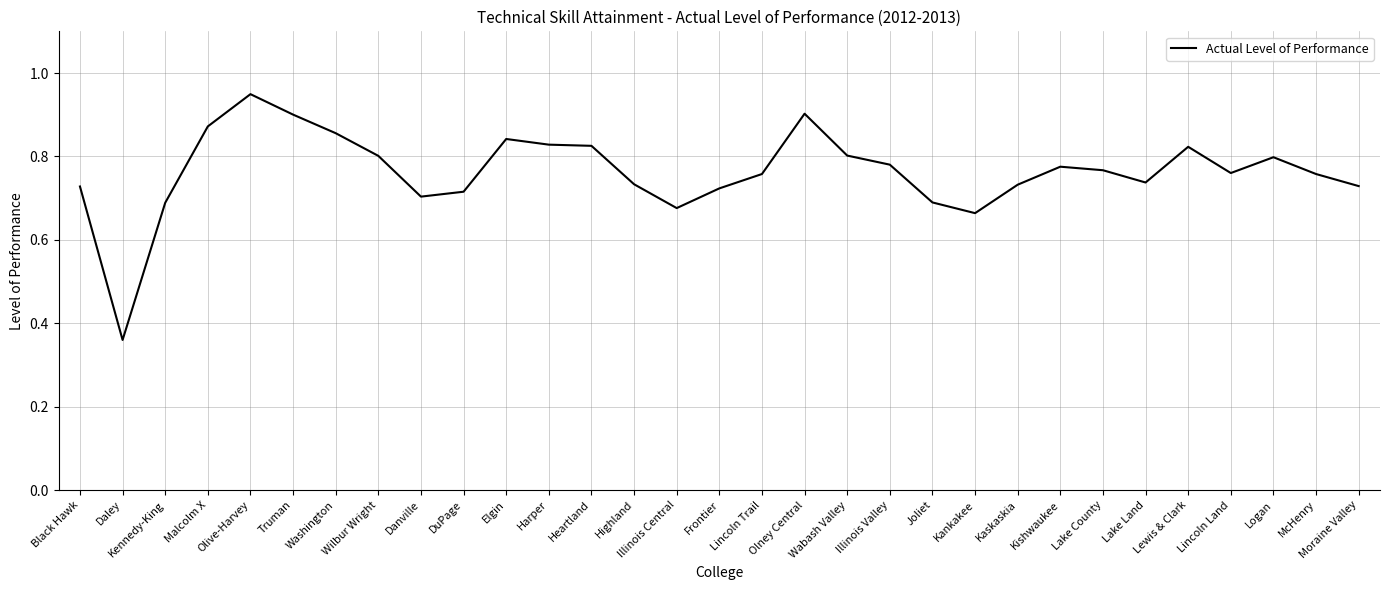

Count the number of categories in the chart.

31